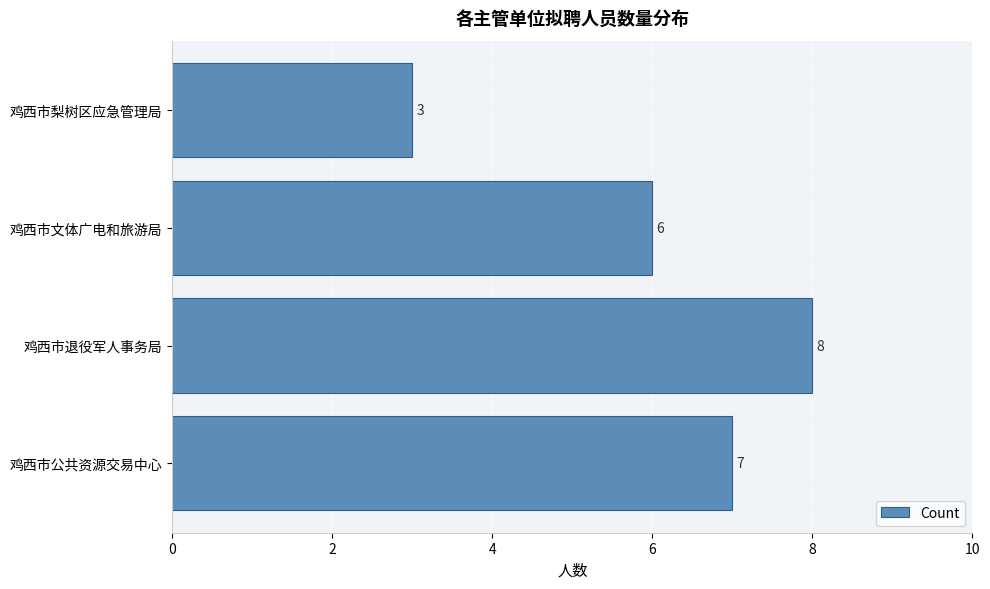

Reading bottom to top, list all the values displayed in this chart.

7	8	6	3